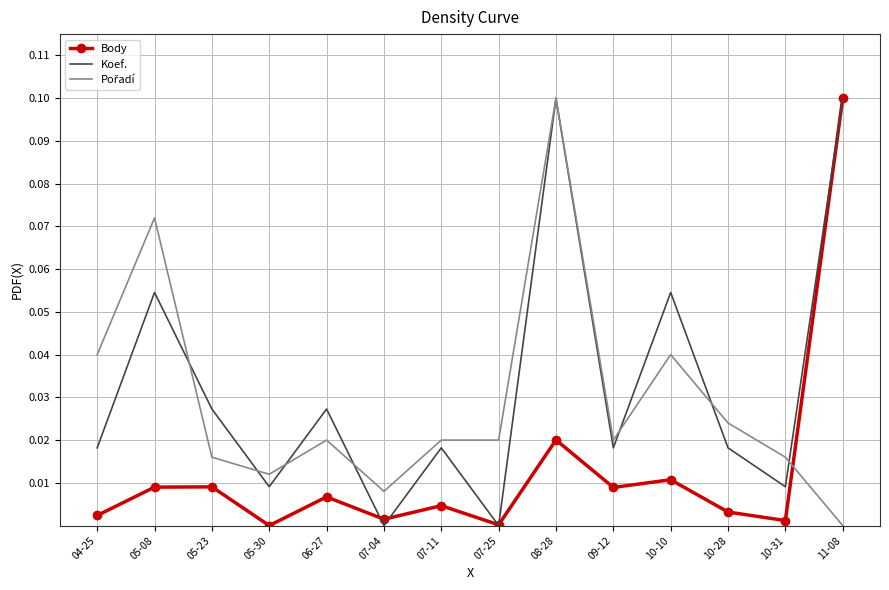

The Body series shows 0.0 at 04-25. True or false?

True